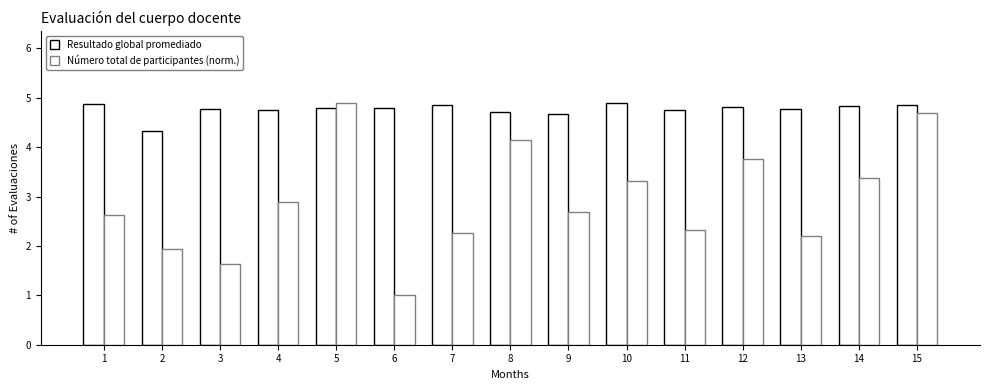

Between 14 and 11, which is larger?

14